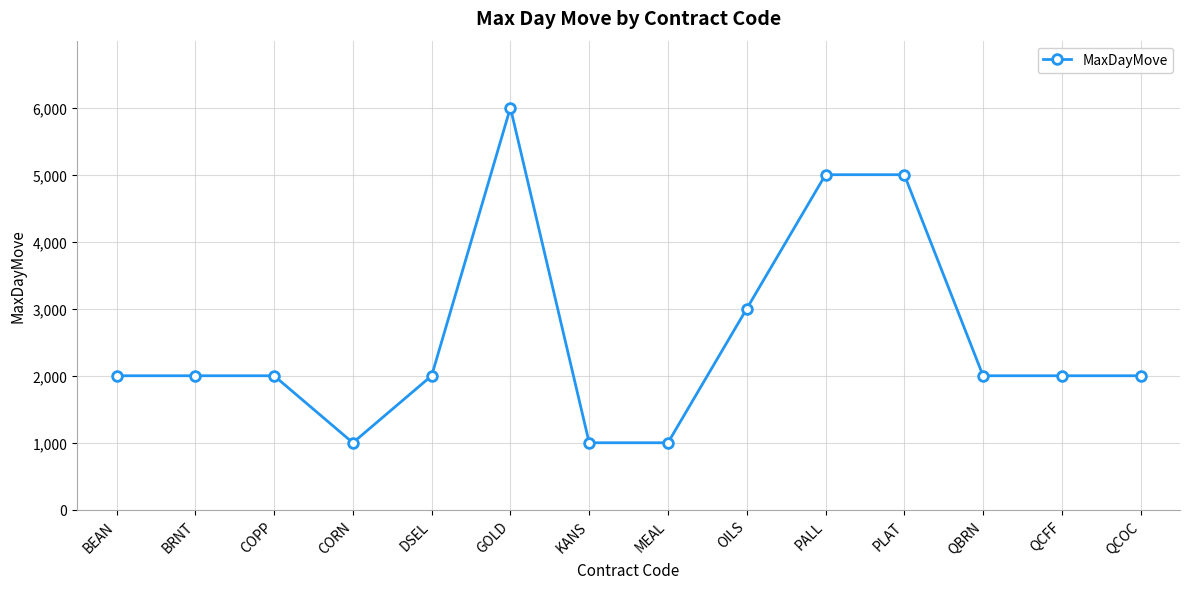

What is the change in value from OILS to PLAT?

+2000